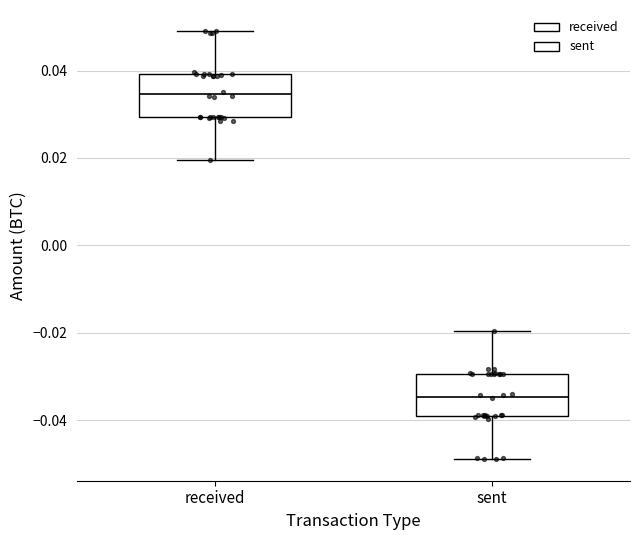

Where does the upper whisker of the box for received end on the y-axis? The values are not printed on the chart, so give them approximately, as read against the axis.

0.048